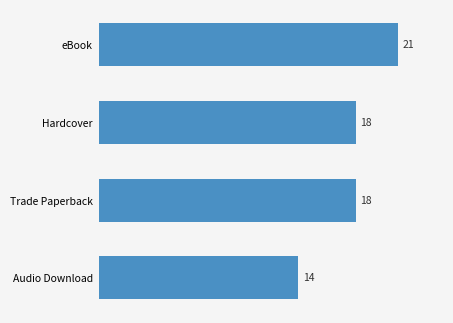

How many values are between 18 and 21?

3